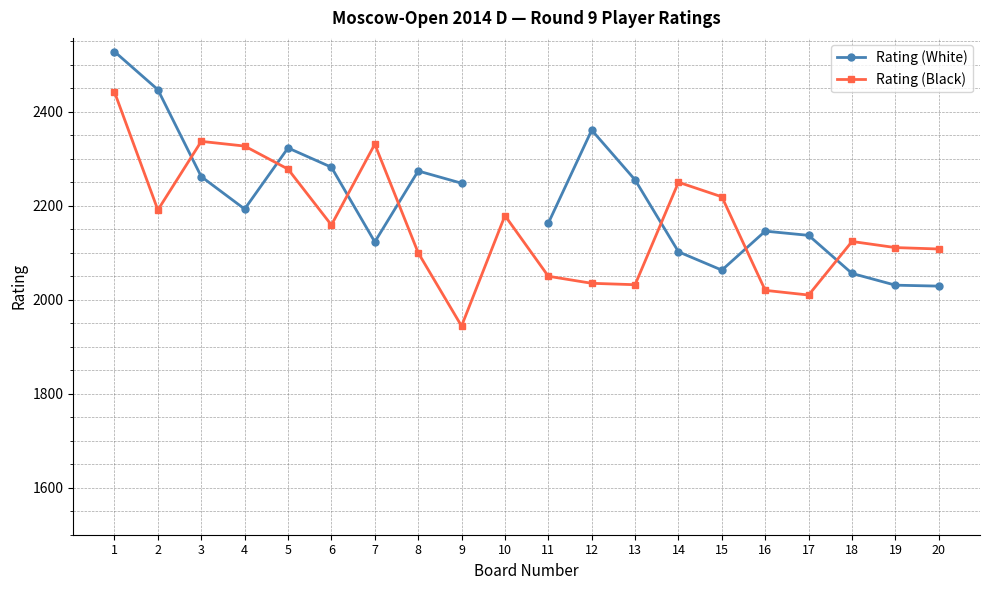

The value of Rating (Black) at 3 is 2337.0. True or false?

True